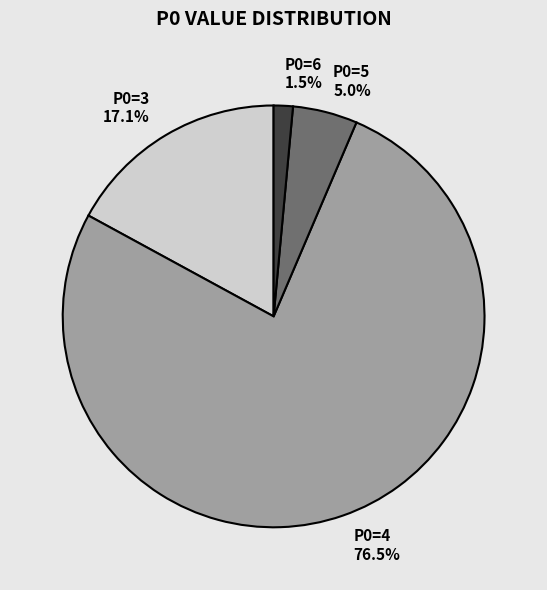

Between P0=5 5.0% and P0=4 76.5%, which is larger?

P0=4 76.5%